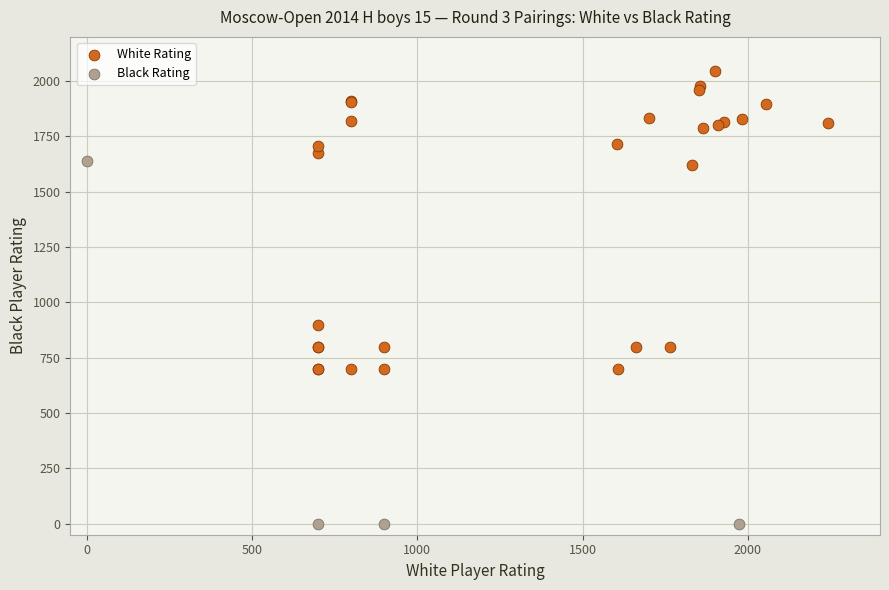

Which series has the widest spread of Y values?

Black Rating